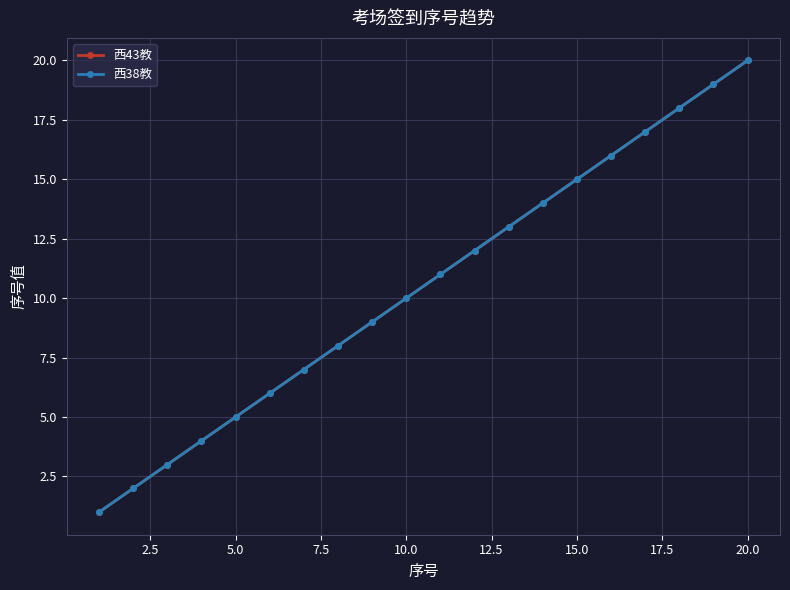

What is the minimum value for 西38教?

1